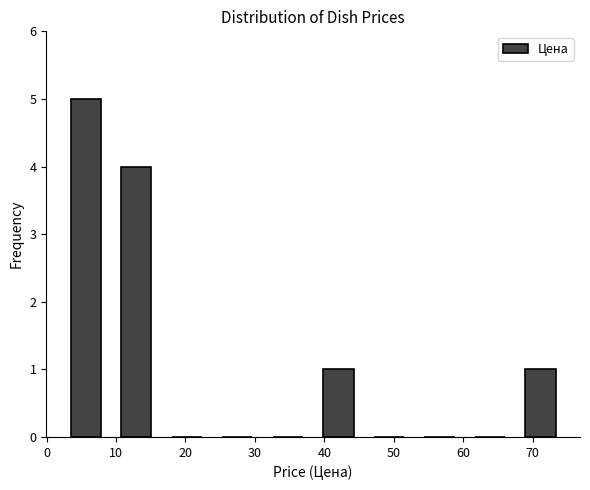

What is the height of the bar covering 38 to 46 on the x-axis? Neither the bar edges nor the heights are printed on the chart, so give them approximately, as read against the axes.

1